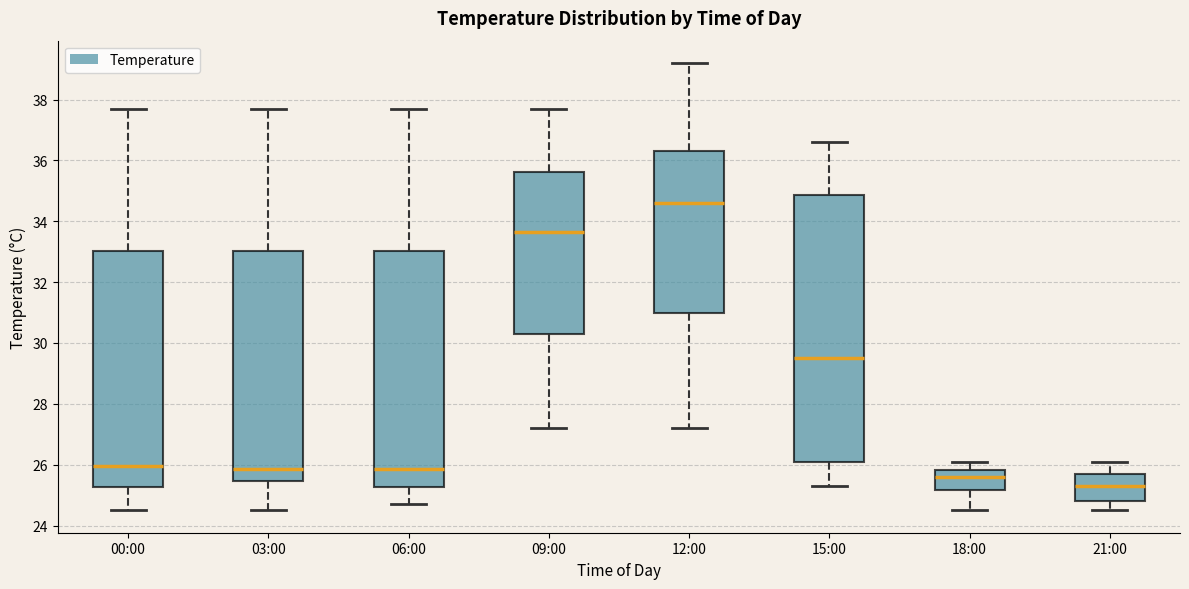

Reading left to right, read every box against the y-axis: the position of its median line, the range the box covers, and the ends of its whiskers. The values are not printed on the chart, so give them approximately, as read against the axis.

00:00: median 26.0, box 25.2 to 33.0, whiskers 24.6 to 37.8
03:00: median 25.8, box 25.4 to 33.0, whiskers 24.6 to 37.8
06:00: median 25.8, box 25.2 to 33.0, whiskers 24.8 to 37.8
09:00: median 33.6, box 30.4 to 35.6, whiskers 27.2 to 37.8
12:00: median 34.6, box 31.0 to 36.4, whiskers 27.2 to 39.2
15:00: median 29.6, box 26.0 to 34.8, whiskers 25.4 to 36.6
18:00: median 25.6, box 25.2 to 25.8, whiskers 24.6 to 26.2
21:00: median 25.4, box 24.8 to 25.8, whiskers 24.6 to 26.2